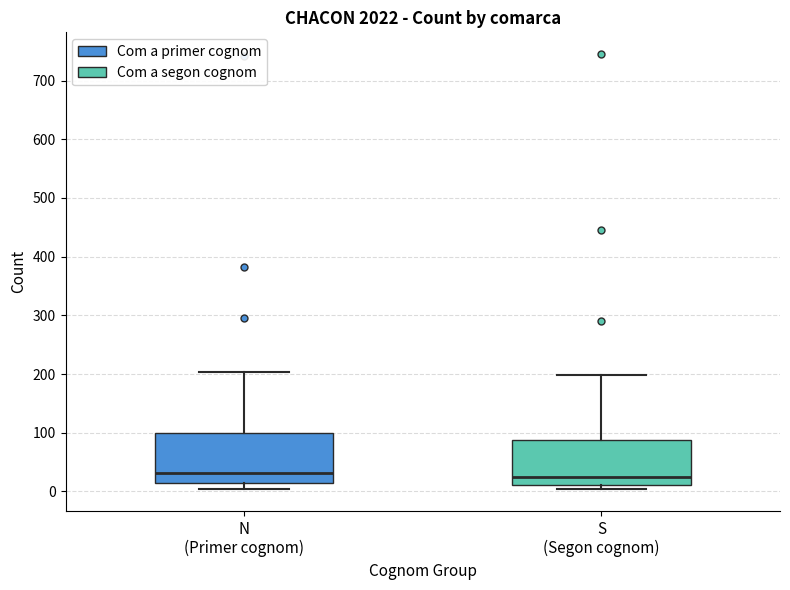

Reading left to right, read every box against the y-axis: the position of its median line, the range the box covers, and the ends of its whiskers. The values are not printed on the chart, so give them approximately, as read against the axis.

N (Primer cognom): median 30, box 10 to 100, whiskers 10 (just below the box's lower edge) to 200
S (Segon cognom): median 30, box 10 to 90, whiskers 0 to 200